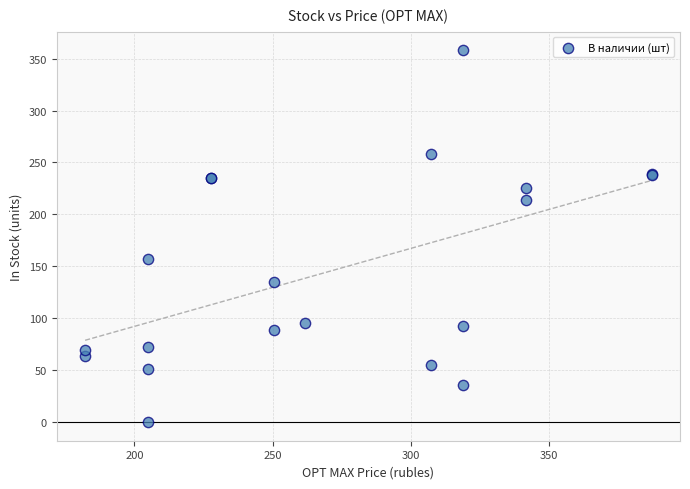

What Y value in the scatter plot is closest to 179?

157